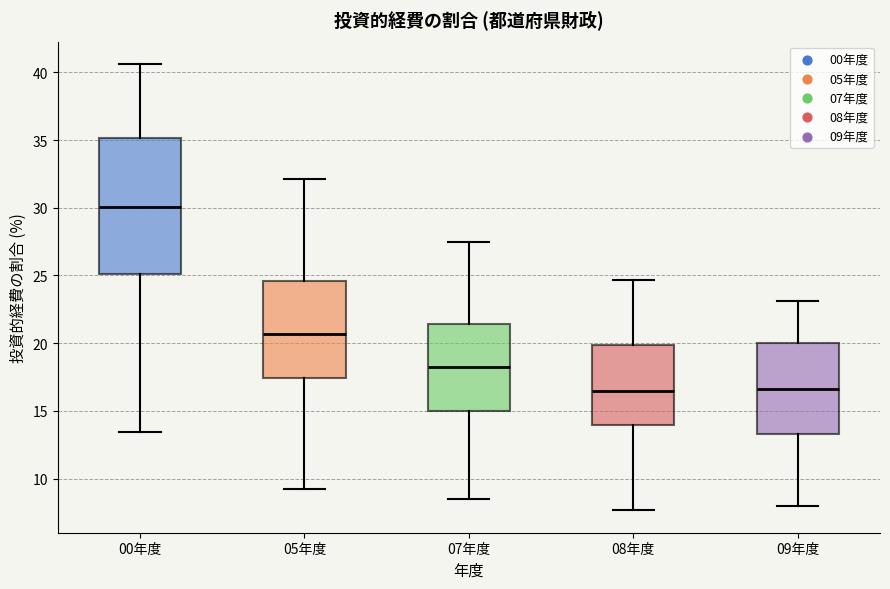

Reading left to right, read every box against the y-axis: the position of its median line, the range the box covers, and the ends of its whiskers. The values are not printed on the chart, so give them approximately, as read against the axis.

00年度: median 30.0, box 25.0 to 35.0, whiskers 13.5 to 40.5
05年度: median 20.5, box 17.5 to 24.5, whiskers 9.0 to 32.0
07年度: median 18.0, box 15.0 to 21.5, whiskers 8.5 to 27.5
08年度: median 16.5, box 14.0 to 20.0, whiskers 7.5 to 24.5
09年度: median 16.5, box 13.5 to 20.0, whiskers 8.0 to 23.0